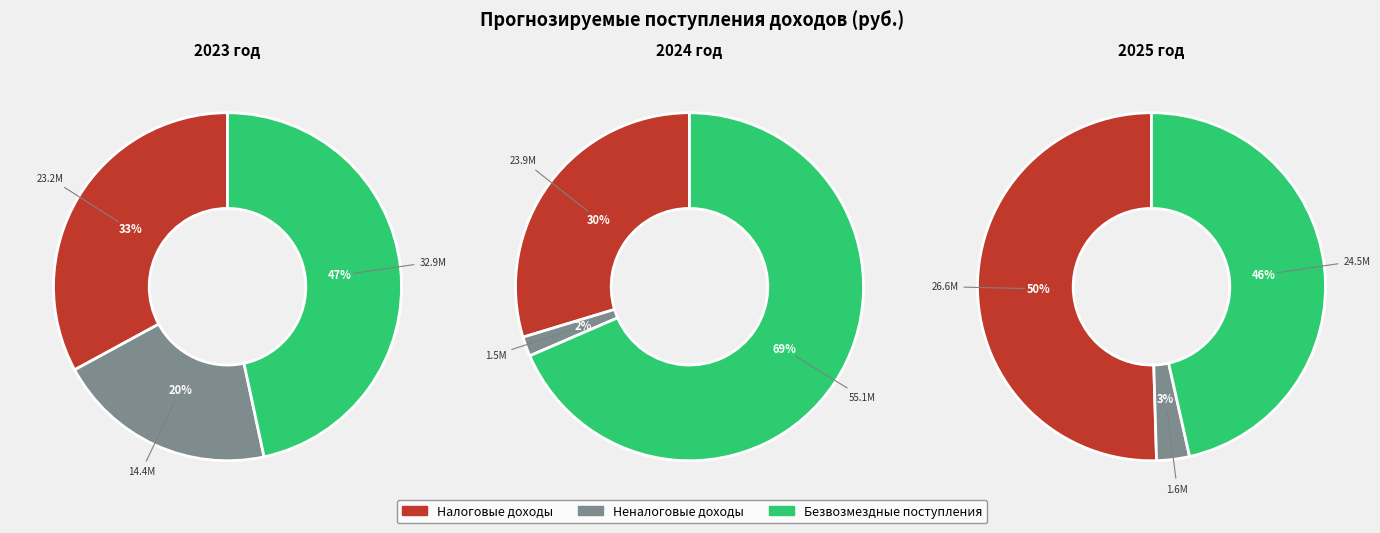

Do 2025 год and 2023 год together represent more than half of the pie?

Yes